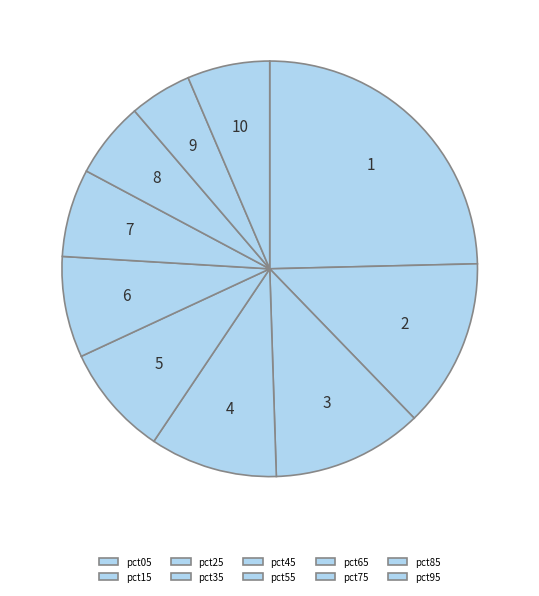

To the nearest percent, what is the difference between the largest and smallest slice percentages?

20%